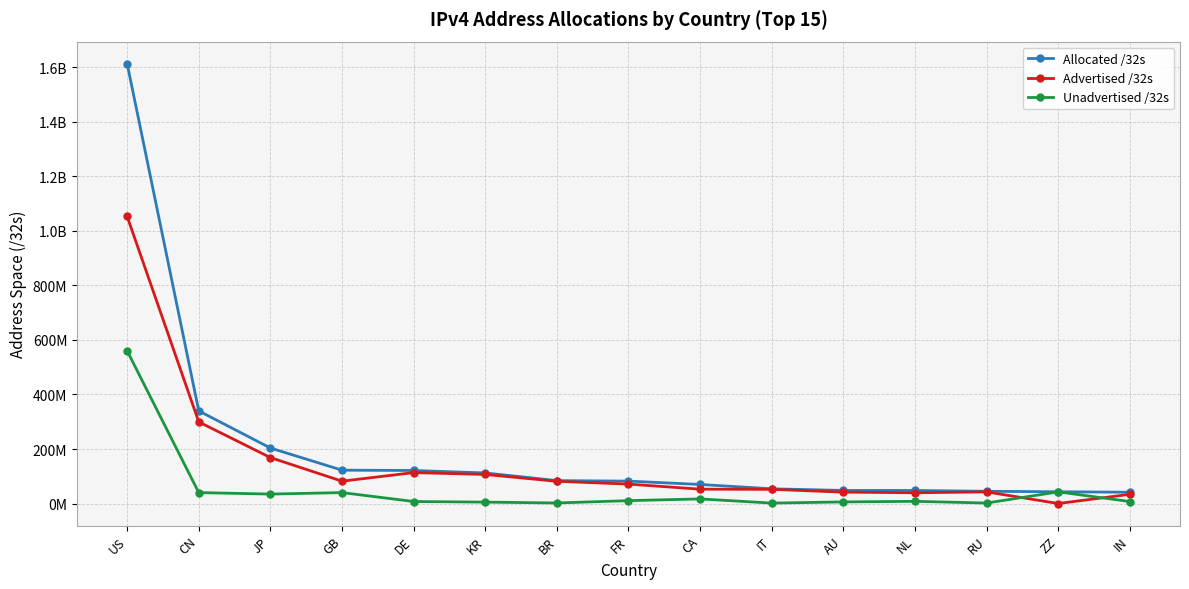

Which series ends up on top after the final intersection of Advertised /32s and Unadvertised /32s?

Advertised /32s